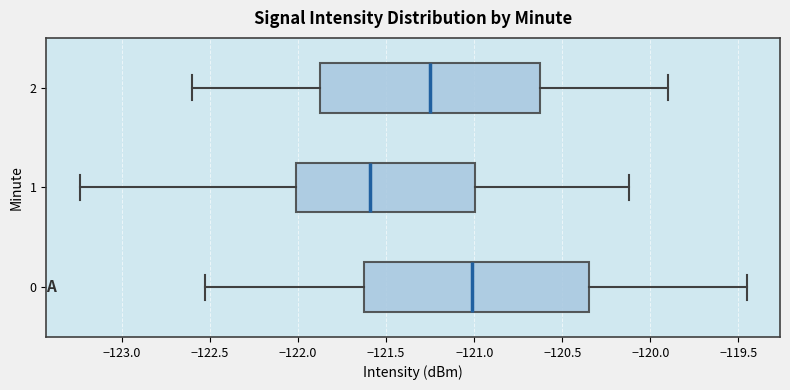

Reading bottom to top, transcribe this box plot: for each box, give where its median line is, the range the box spans, and where its two whiskers end, as read against the x-axis. The values are not printed on the chart, so give them approximately, as read against the axis.

0: median -121.00, box -121.65 to -120.35, whiskers -122.55 to -119.45
1: median -121.60, box -122.00 to -121.00, whiskers -123.25 to -120.10
2: median -121.25, box -121.85 to -120.60, whiskers -122.60 to -119.90